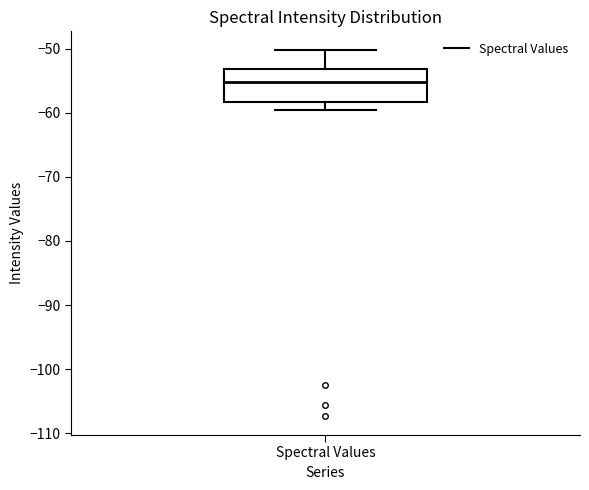

Transcribe this box plot: give where the median line is, the range the box spans, and where the two whiskers end, as read against the y-axis. The values are not printed on the chart, so give them approximately, as read against the axis.

median -55, box -58 to -53, whiskers -60 to -50